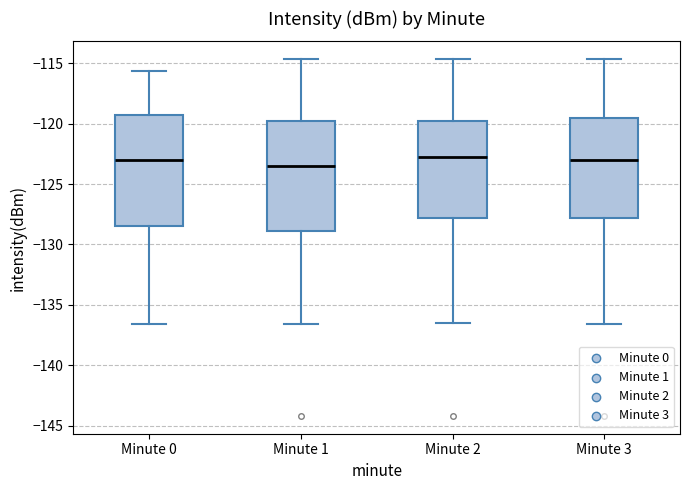

Reading left to right, read every box against the y-axis: the position of its median line, the range the box covers, and the ends of its whiskers. The values are not printed on the chart, so give them approximately, as read against the axis.

Minute 0: median -123.0, box -128.5 to -119.5, whiskers -136.5 to -115.5
Minute 1: median -123.5, box -129.0 to -120.0, whiskers -136.5 to -114.5
Minute 2: median -122.5, box -128.0 to -120.0, whiskers -136.5 to -114.5
Minute 3: median -123.0, box -128.0 to -119.5, whiskers -136.5 to -114.5